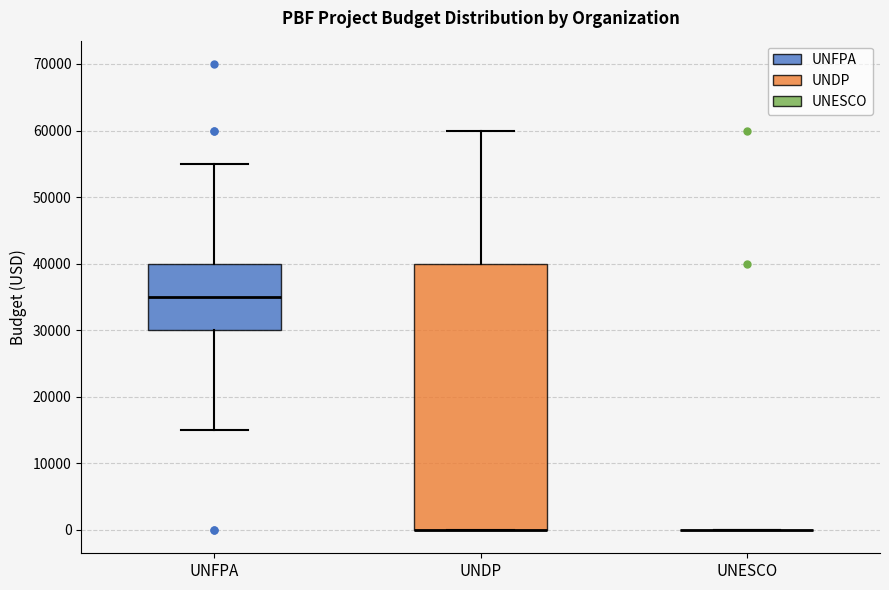

Where is the lower edge of the box for UNDP on the y-axis? The values are not printed on the chart, so give them approximately, as read against the axis.

0